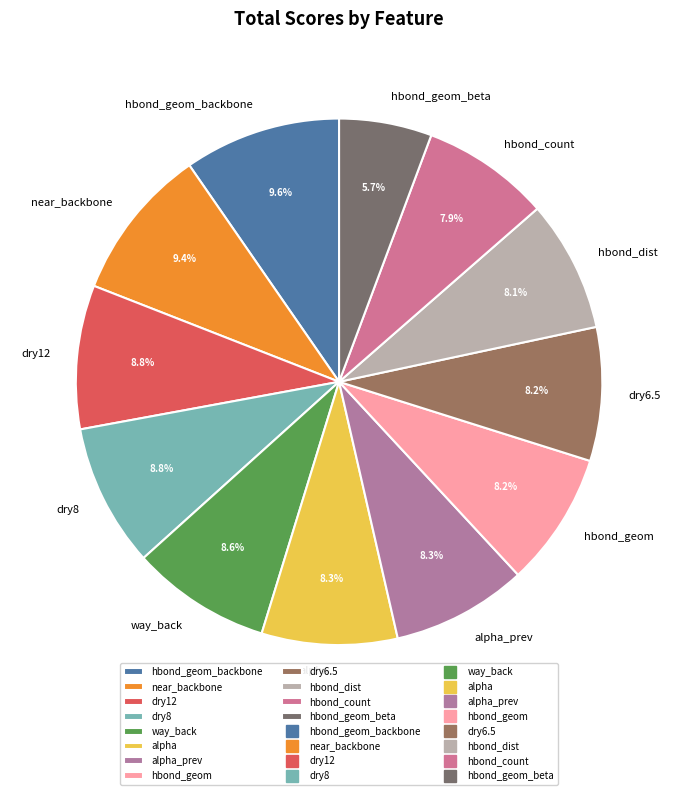

Which has a higher value, dry12 or dry6.5?

dry12